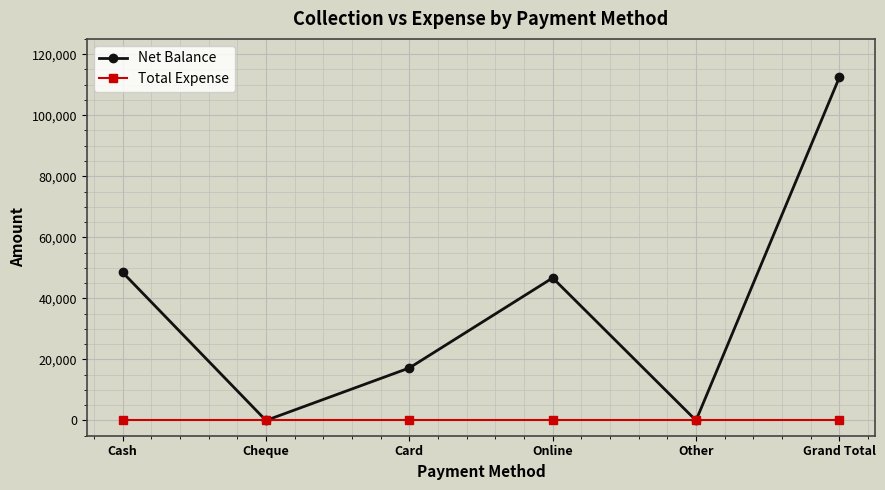

What is the label of the 5th point from the left?

Other